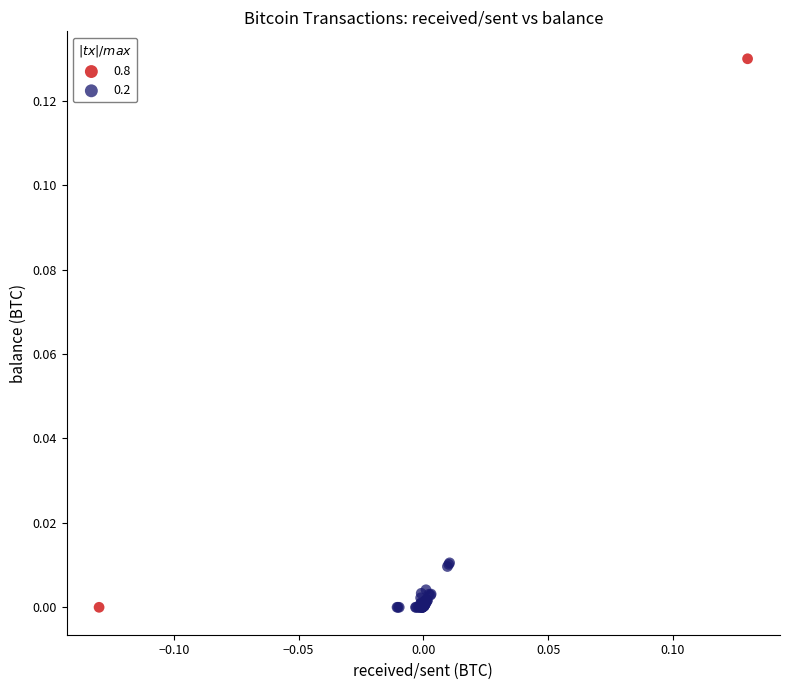

Which series reaches the maximum Y coordinate?

0.8